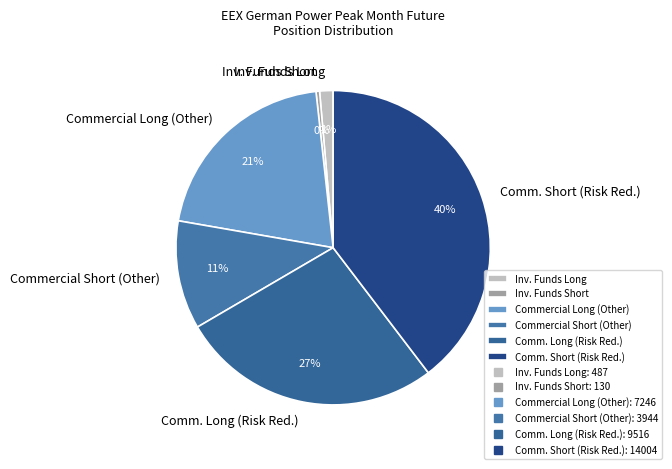

What is the largest slice in the pie chart?

Comm. Short (Risk Red.)